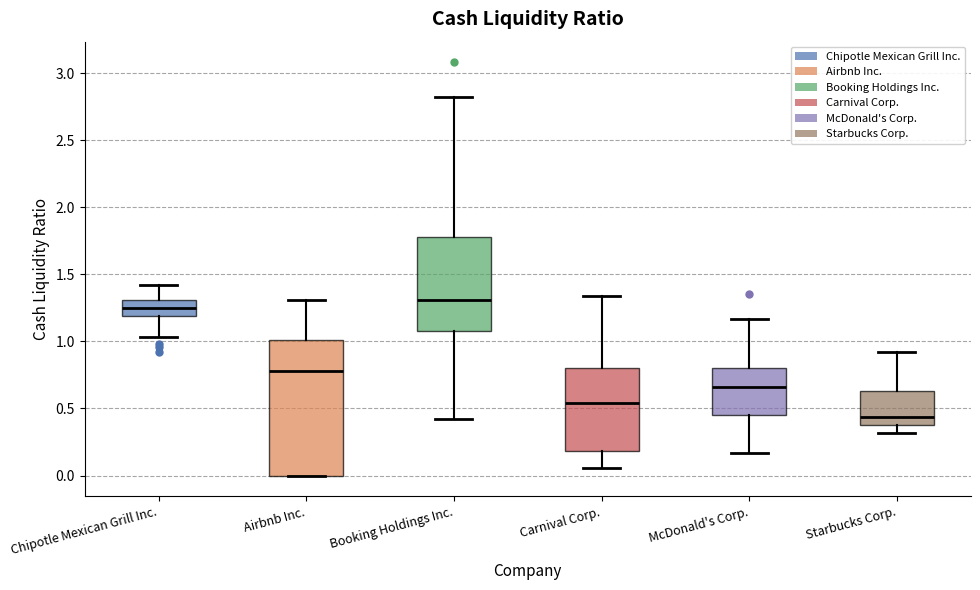

Where does the median line of the box for McDonald's Corp. sit on the y-axis? The values are not printed on the chart, so give them approximately, as read against the axis.

0.65